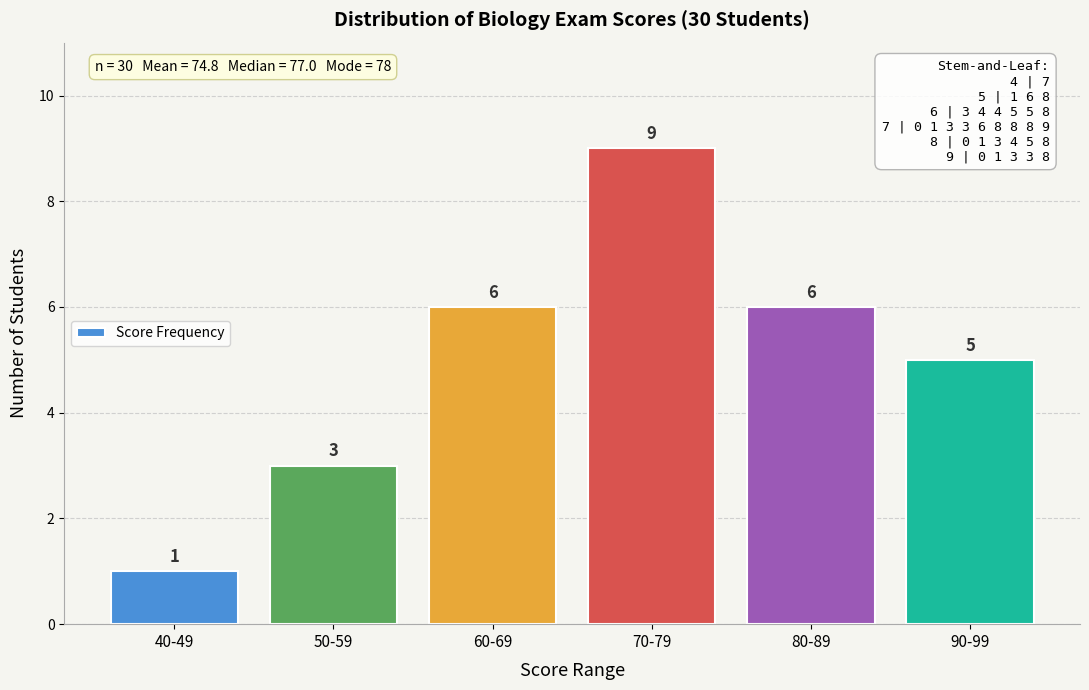

Reading right to left, what are all the values shown in this chart?

5	6	9	6	3	1